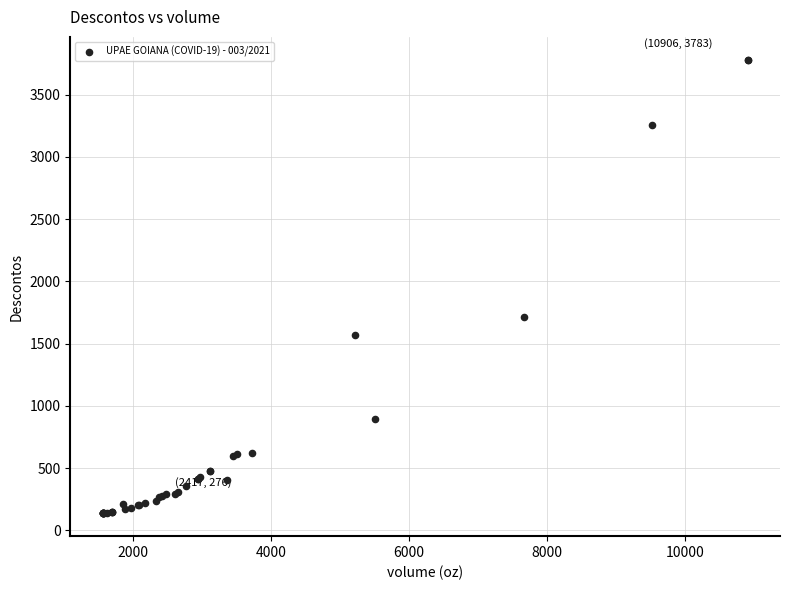

What Y value in the scatter plot is closest to 1959?

1715.6